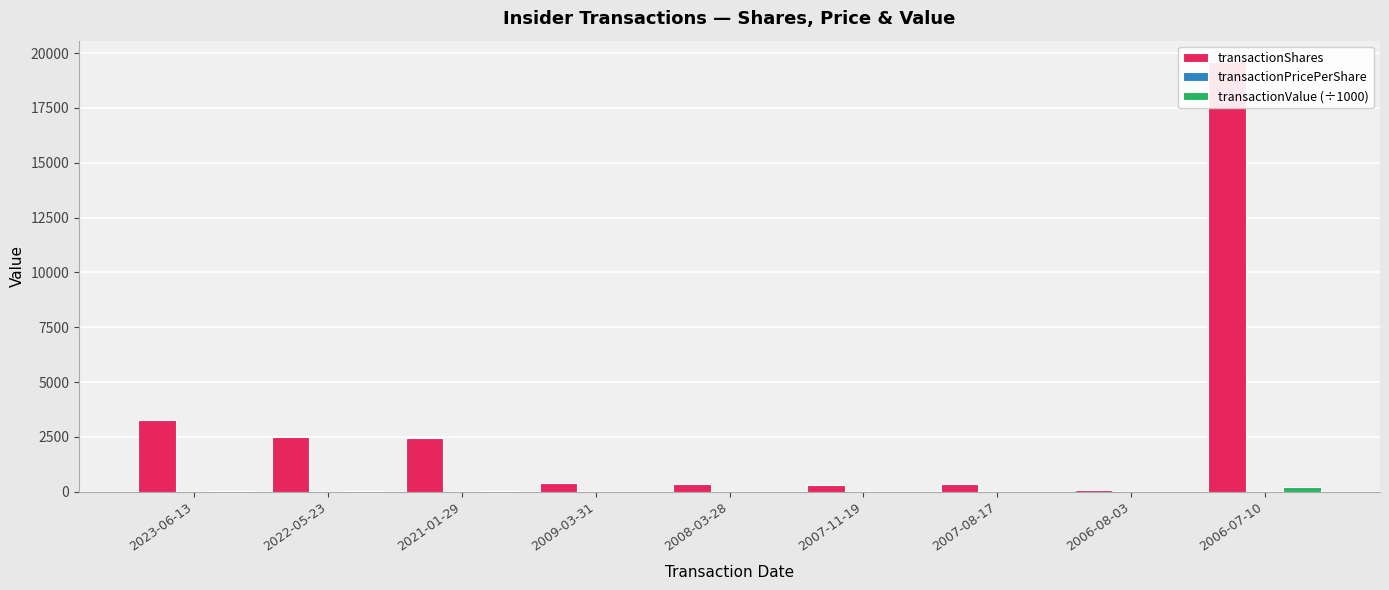

Which category has the highest value across all series?

2006-07-10